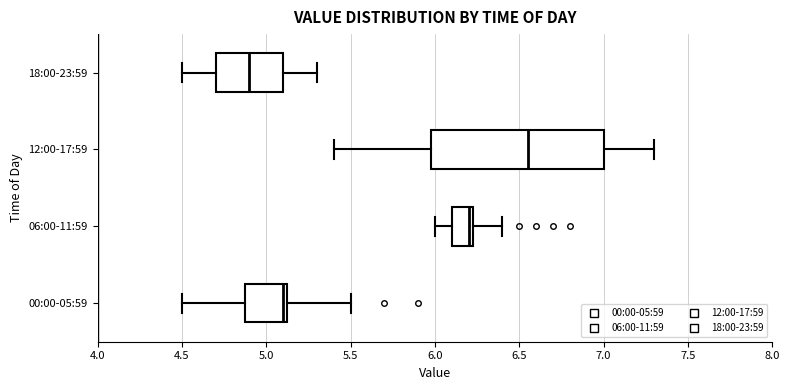

Reading bottom to top, transcribe this box plot: for each box, give where its median line is, the range the box spans, and where its two whiskers end, as read against the x-axis. The values are not printed on the chart, so give them approximately, as read against the axis.

00:00-05:59: median 5.10, box 4.90 to 5.15, whiskers 4.50 to 5.50
06:00-11:59: median 6.20, box 6.10 to 6.25, whiskers 6.00 to 6.40
12:00-17:59: median 6.55, box 6.00 to 7.00, whiskers 5.40 to 7.30
18:00-23:59: median 4.90, box 4.70 to 5.10, whiskers 4.50 to 5.30